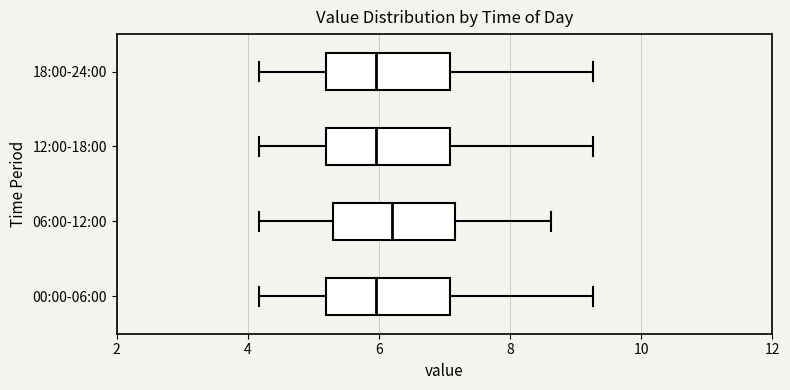

Which box's median line is the furthest to the right?

06:00-12:00